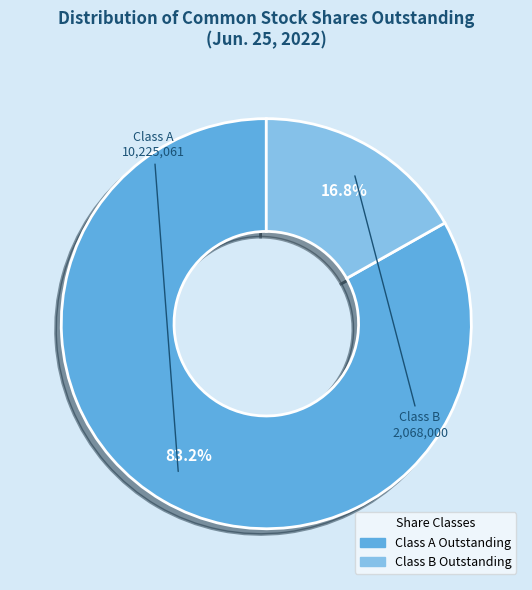

How many segments does this pie chart have?

2